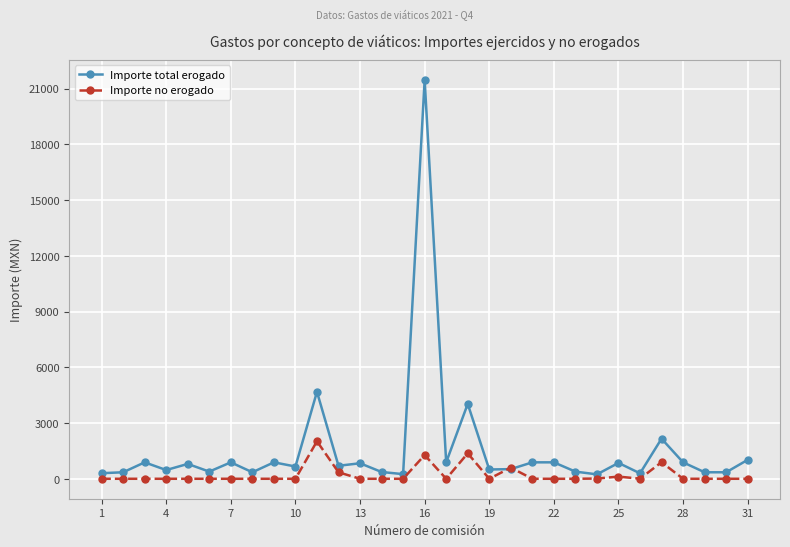

Which series has the largest total across all categories?

Importe total erogado